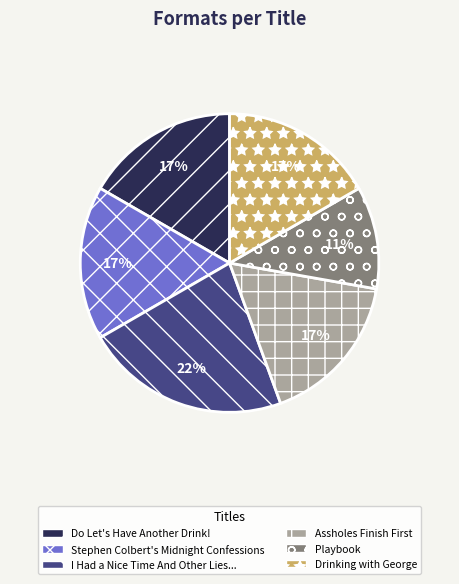

Is it true that Stephen Colbert's Midnight Confessions is 17% of the pie?

True